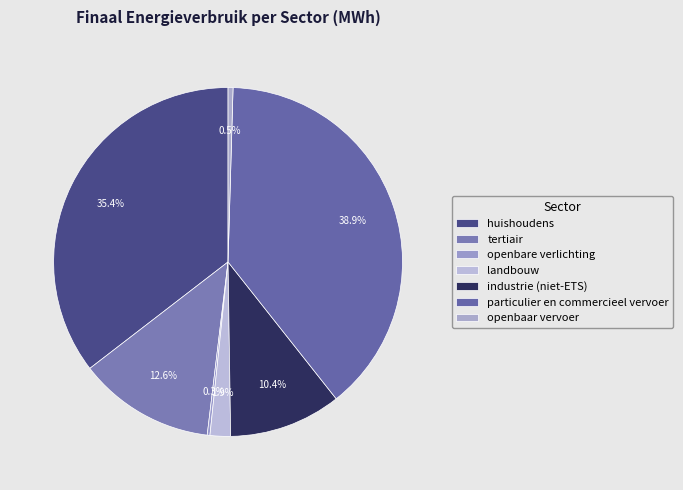

Count the number of slices in the pie.

7